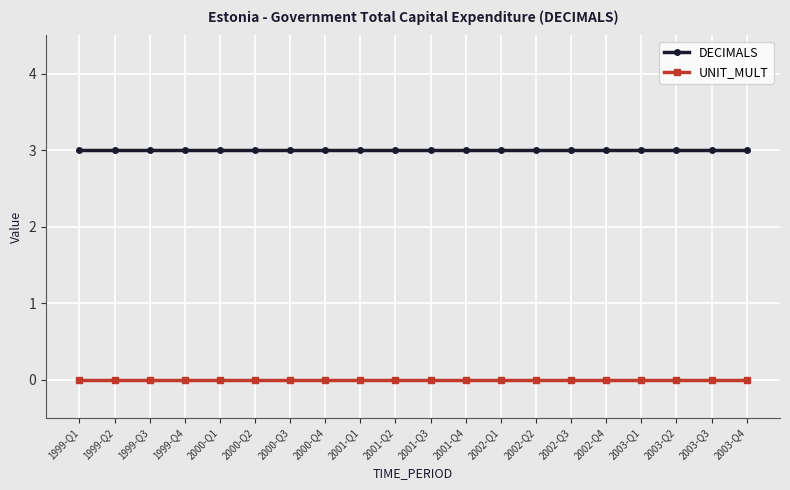

What is the maximum value shown in the chart?

3